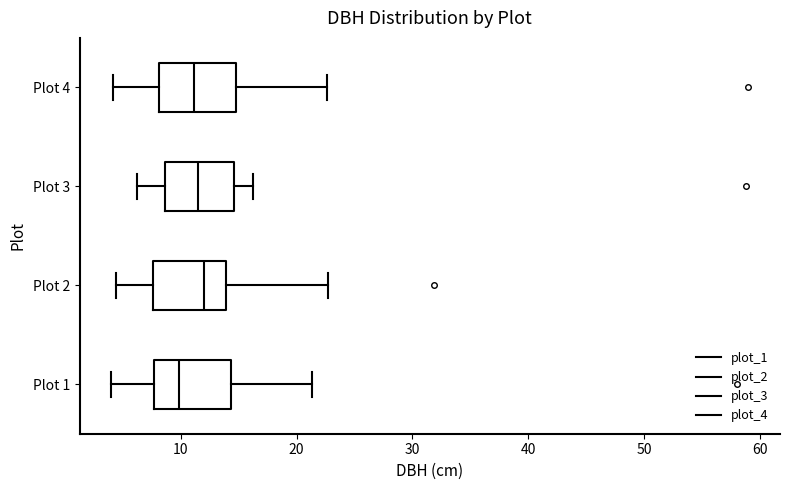

Reading bottom to top, transcribe this box plot: for each box, give where its median line is, the range the box spans, and where its two whiskers end, as read against the x-axis. The values are not printed on the chart, so give them approximately, as read against the axis.

Plot 1: median 10, box 8 to 14, whiskers 4 to 21
Plot 2: median 12, box 8 to 14, whiskers 4 to 23
Plot 3: median 12, box 9 to 15, whiskers 6 to 16
Plot 4: median 11, box 8 to 15, whiskers 4 to 23